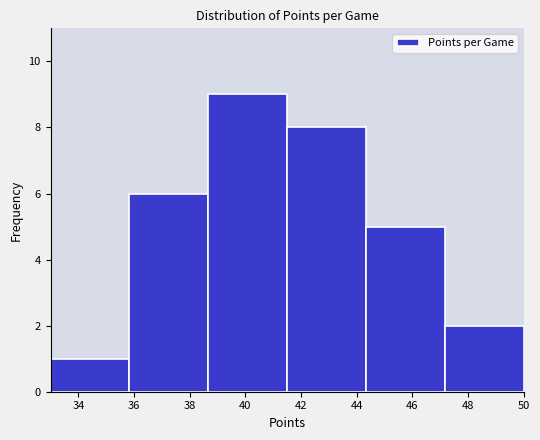

Reading left to right, transcribe this chart: for each bar, give the range it covers on the x-axis and its height. Neither the bar edges nor the heights are printed on the chart, so give them approximately, as read against the axes.

33.0 to 35.8: 1
35.8 to 38.6: 6
38.6 to 41.6: 9
41.6 to 44.4: 8
44.4 to 47.2: 5
47.2 to 50.0: 2